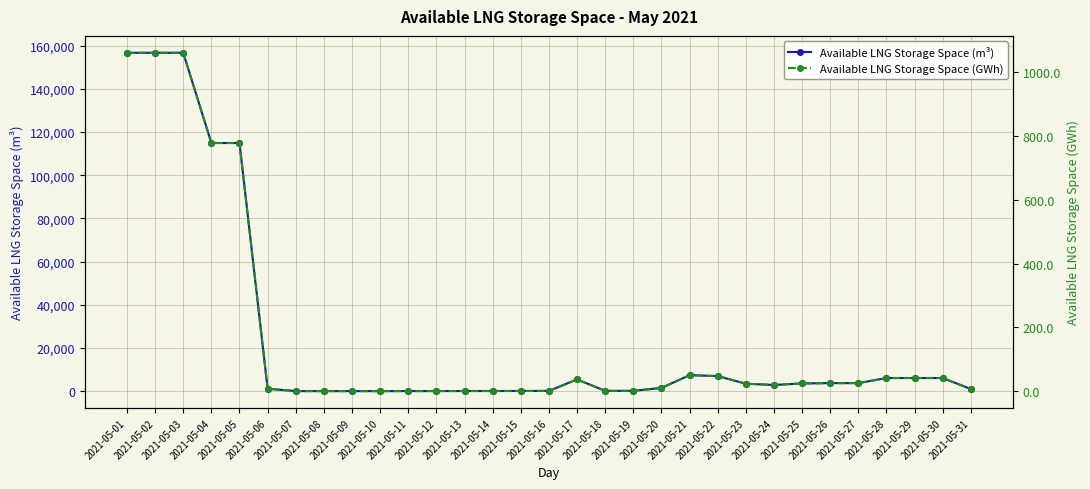

True or false: Available LNG Storage Space (GWh) and Available LNG Storage Space (m³) intersect in this chart.

False